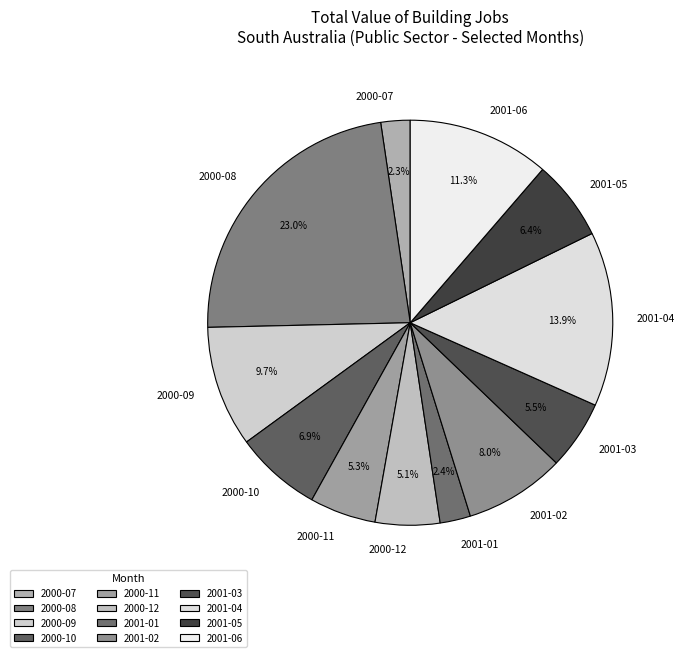

What is the largest slice in the pie chart?

2000-08